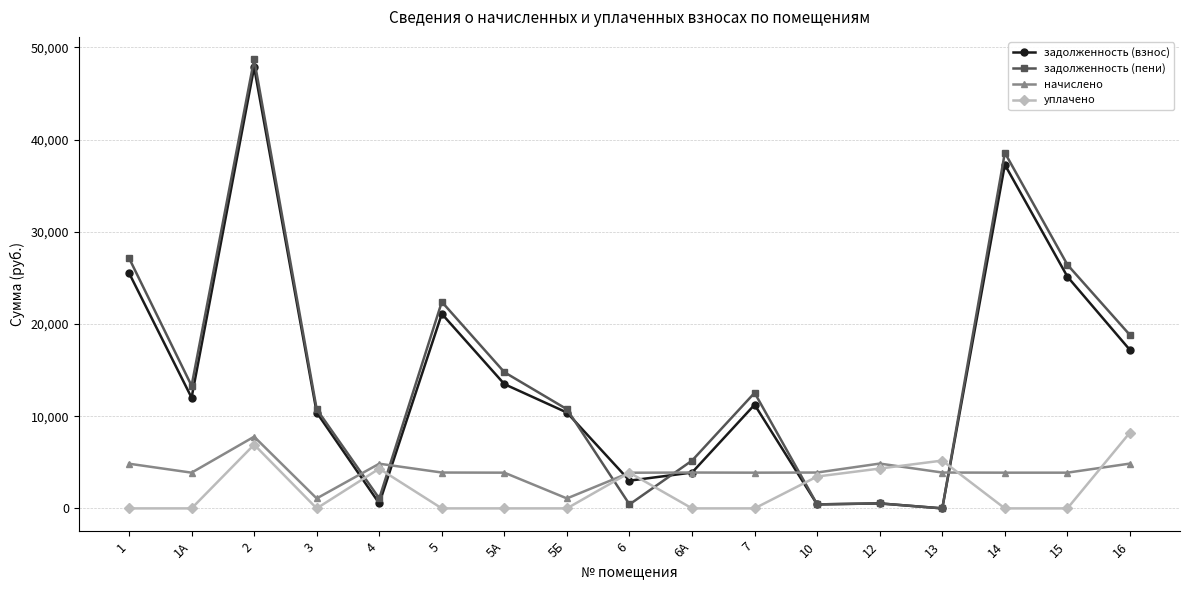

What is the minimum value for начислено?

1080.0